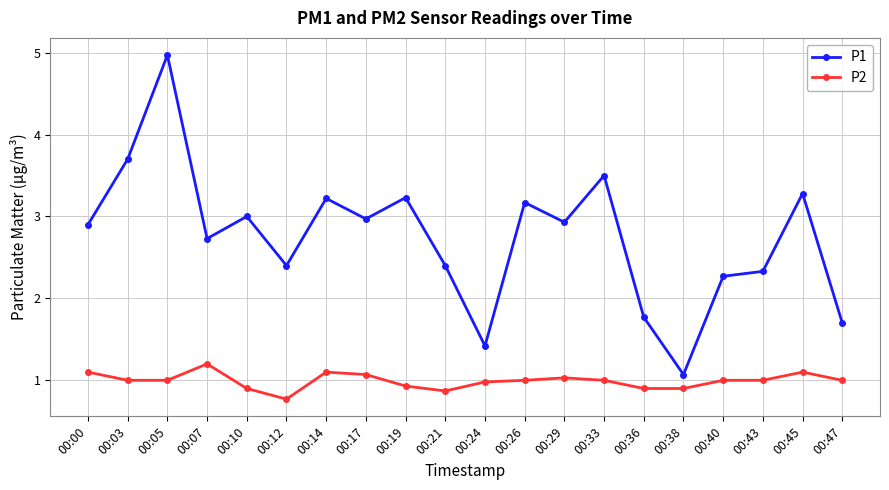

Does the chart display data point markers on the line(s)?

Yes